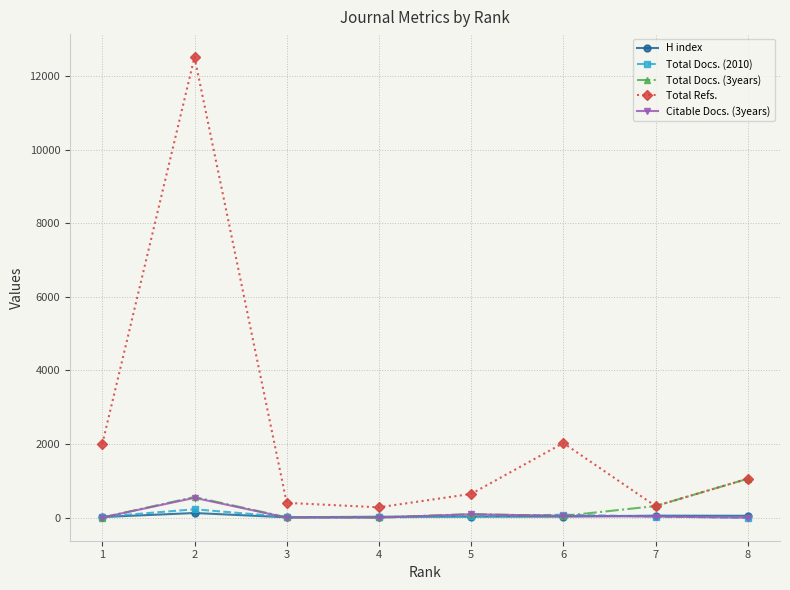

What is the difference between the maximum and second lowest values in the Total Docs. (3years) series?

1050